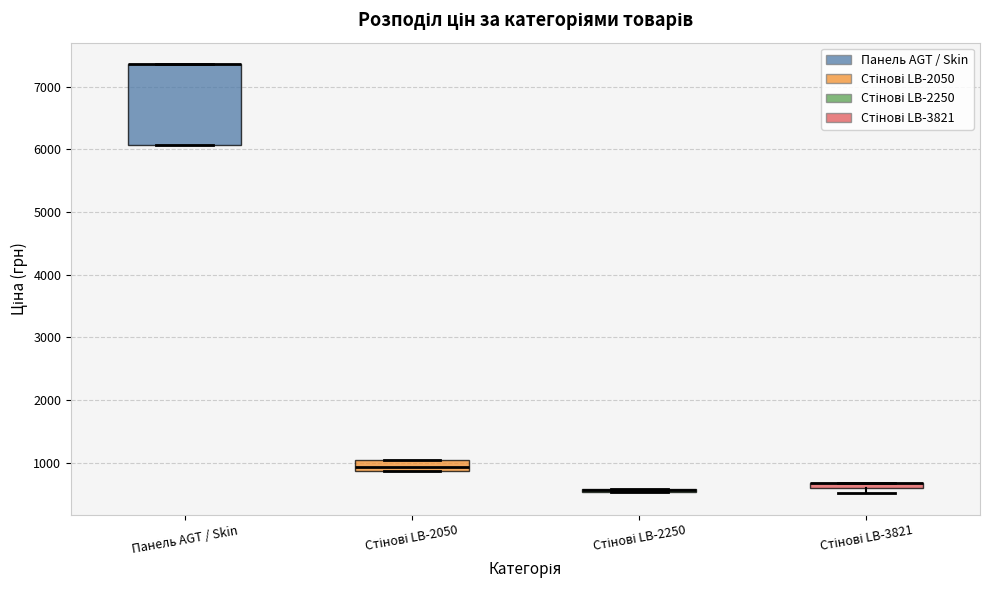

Where is the upper edge of the box for Стінові LB-2250 on the y-axis? The values are not printed on the chart, so give them approximately, as read against the axis.

600